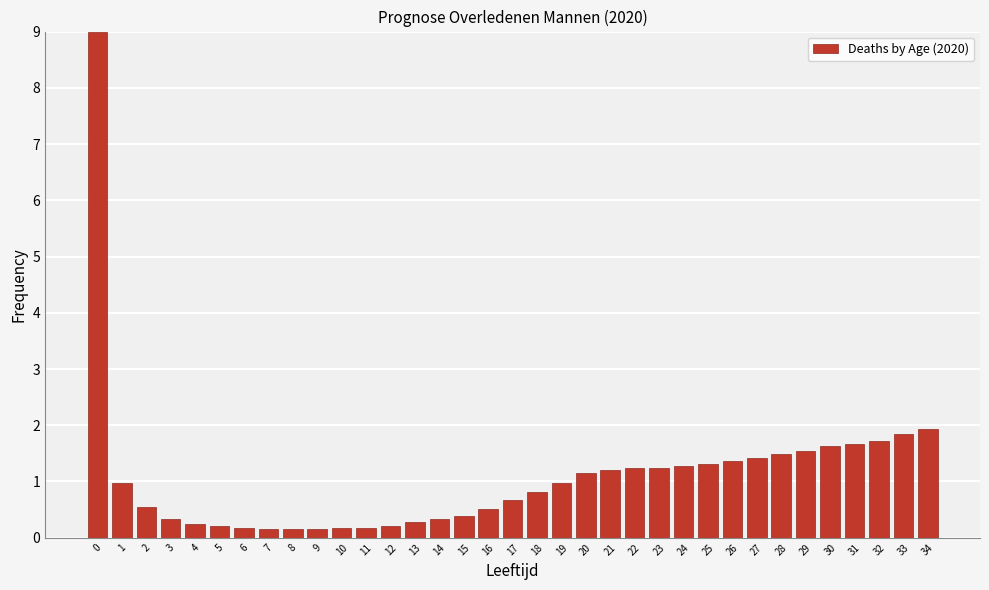

What is the average value?

1.1